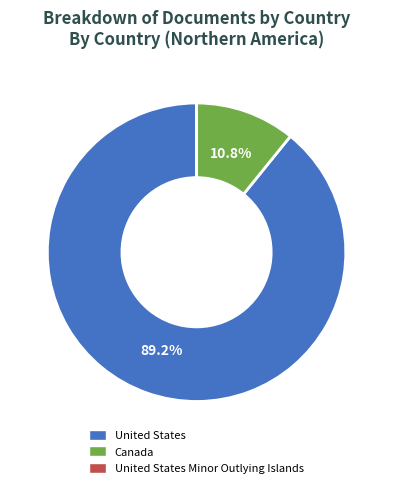

Between Canada and United States, which is larger?

United States